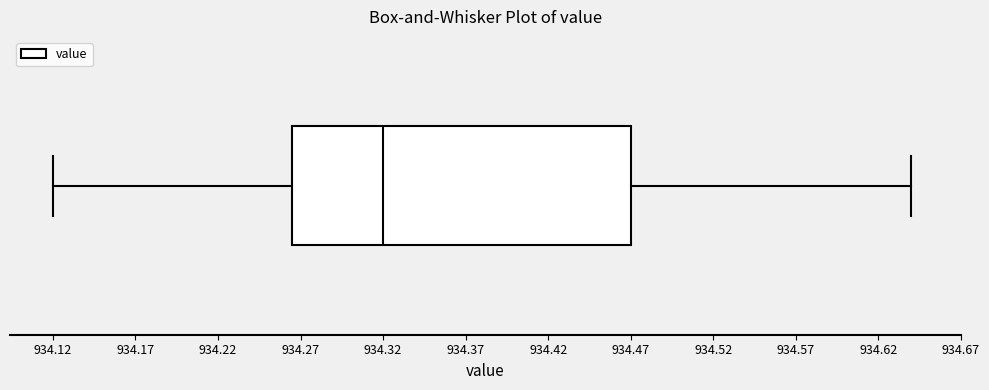

Where does the left whisker of the box end on the x-axis? The values are not printed on the chart, so give them approximately, as read against the axis.

934.120